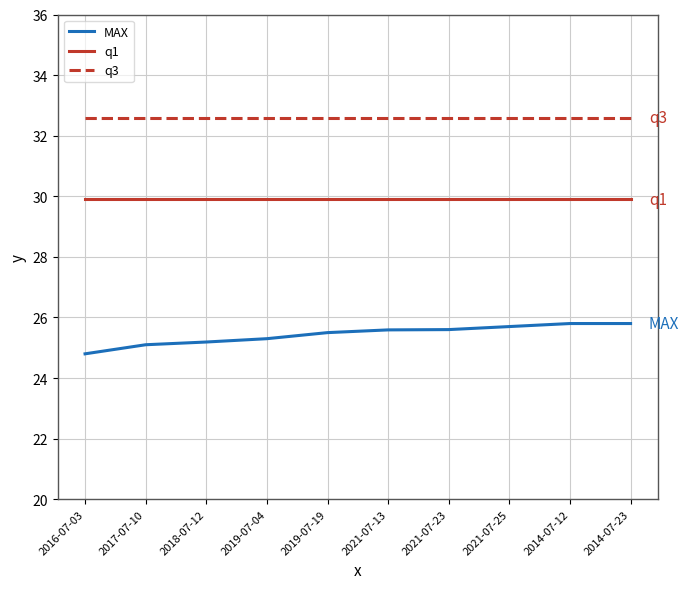

What position from the right is 2021-07-23?

4